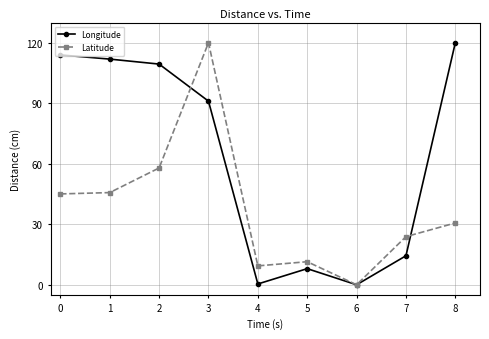

What is the value of the Longitude point at the 9th from the left?

120.0